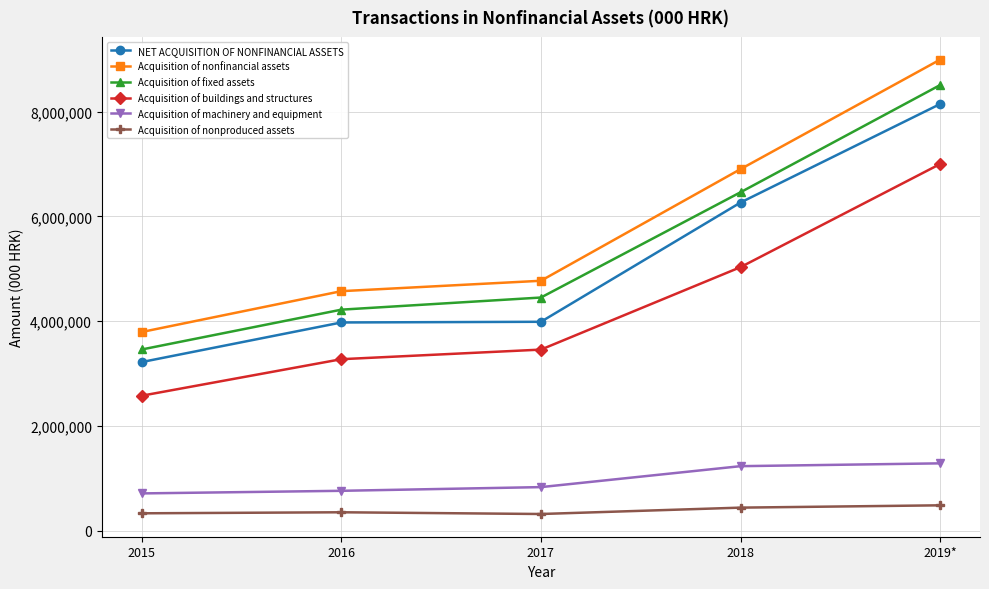

What is the highest value of the Acquisition of nonfinancial assets series?

8993806